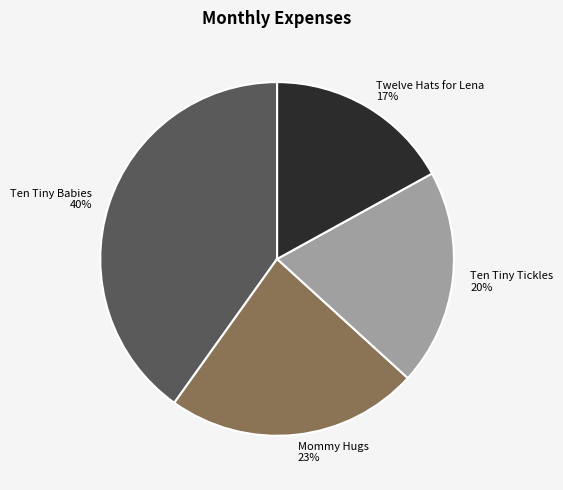

True or false: Ten Tiny Tickles accounts for 14% of the total.

False